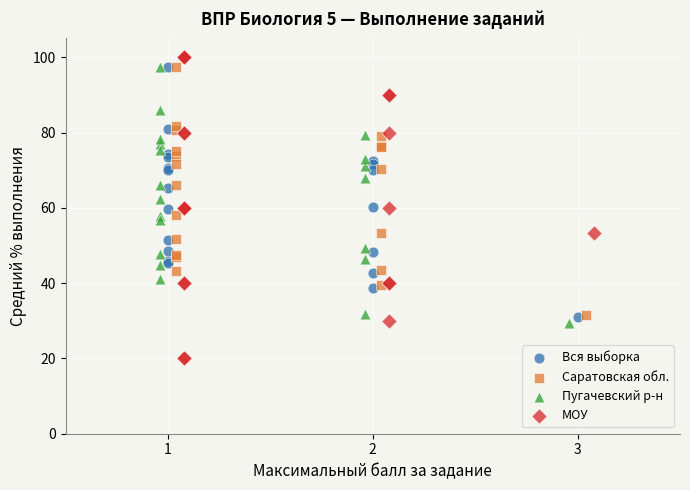

Which series reaches the minimum Y coordinate?

МОУ